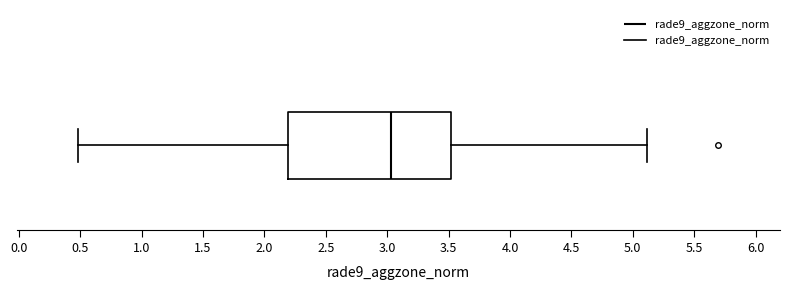

Where is the left edge of the box on the x-axis? The values are not printed on the chart, so give them approximately, as read against the axis.

2.20